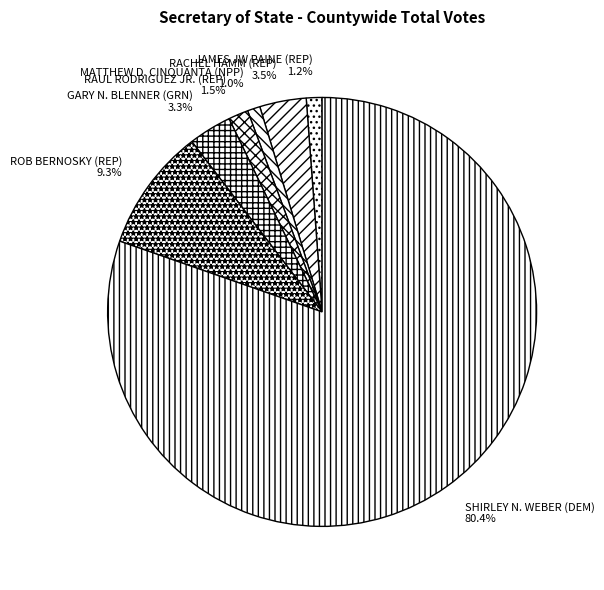

To the nearest percent, what is the difference between the largest and smallest slice percentages?

79%